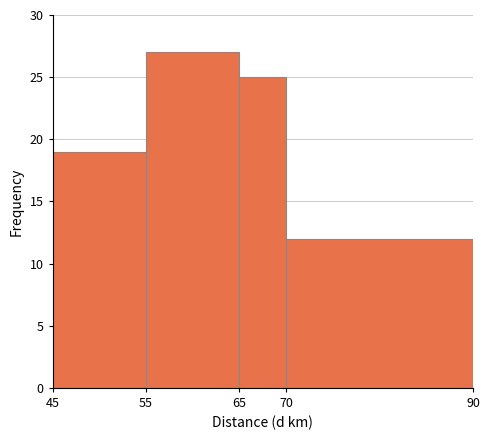

What is the height of the bar covering 45 to 55 on the x-axis? The values are not printed on the chart, so give them approximately, as read against the axis.

19